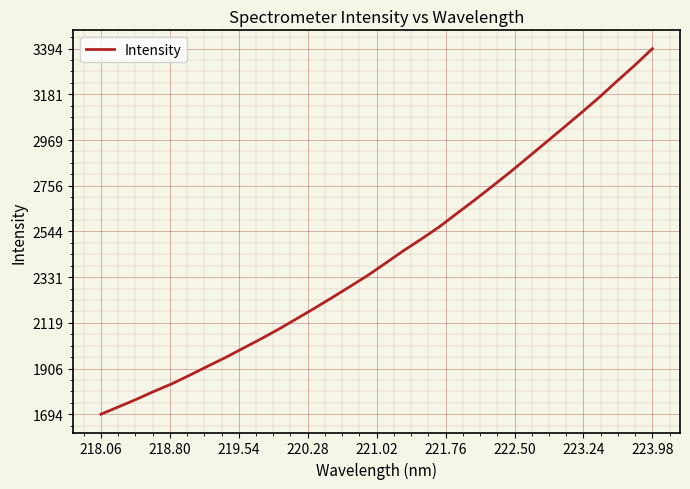

What is the minimum value shown in the chart?

1694.0